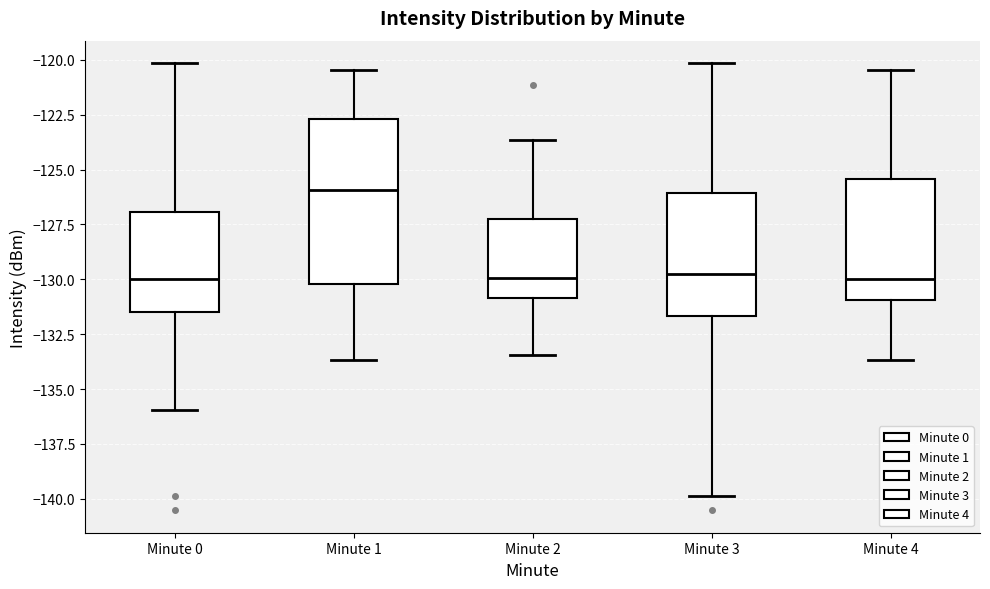

Reading left to right, transcribe this box plot: for each box, give where its median line is, the range the box spans, and where its two whiskers end, as read against the y-axis. The values are not printed on the chart, so give them approximately, as read against the axis.

Minute 0: median -130.0, box -131.5 to -127.0, whiskers -136.0 to -120.0
Minute 1: median -126.0, box -130.0 to -122.5, whiskers -133.5 to -120.5
Minute 2: median -130.0, box -131.0 to -127.0, whiskers -133.5 to -123.5
Minute 3: median -130.0, box -131.5 to -126.0, whiskers -140.0 to -120.0
Minute 4: median -130.0, box -131.0 to -125.5, whiskers -133.5 to -120.5